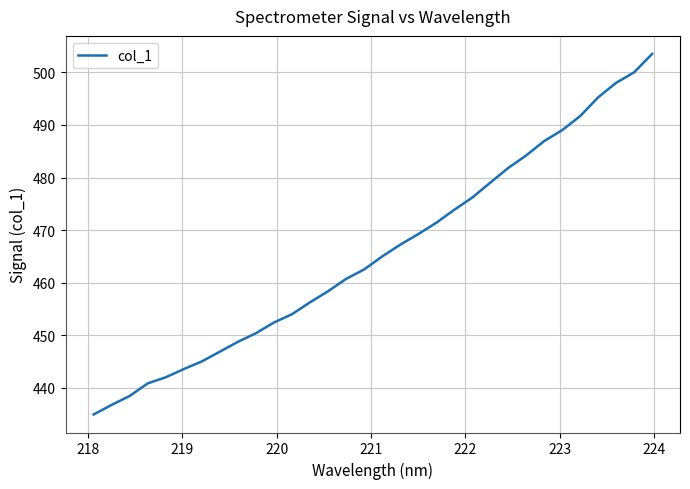

What is the smallest value displayed?

434.9